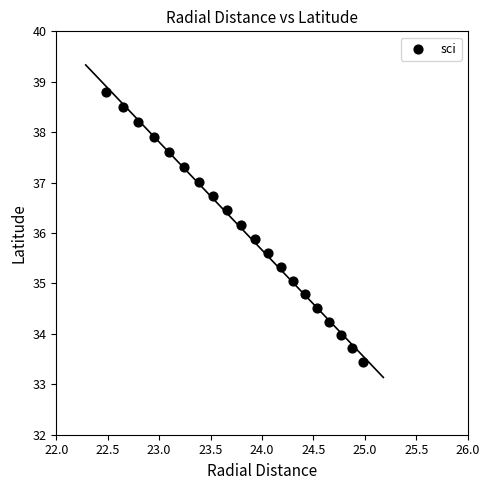

What is the range of Y values (max minus min)?

5.4